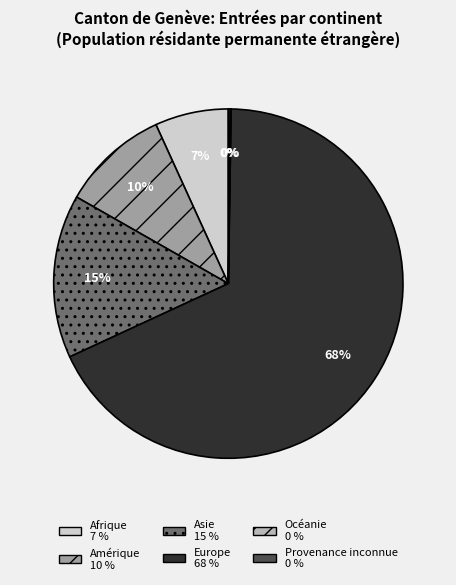

Is Amérique the majority of the pie?

No